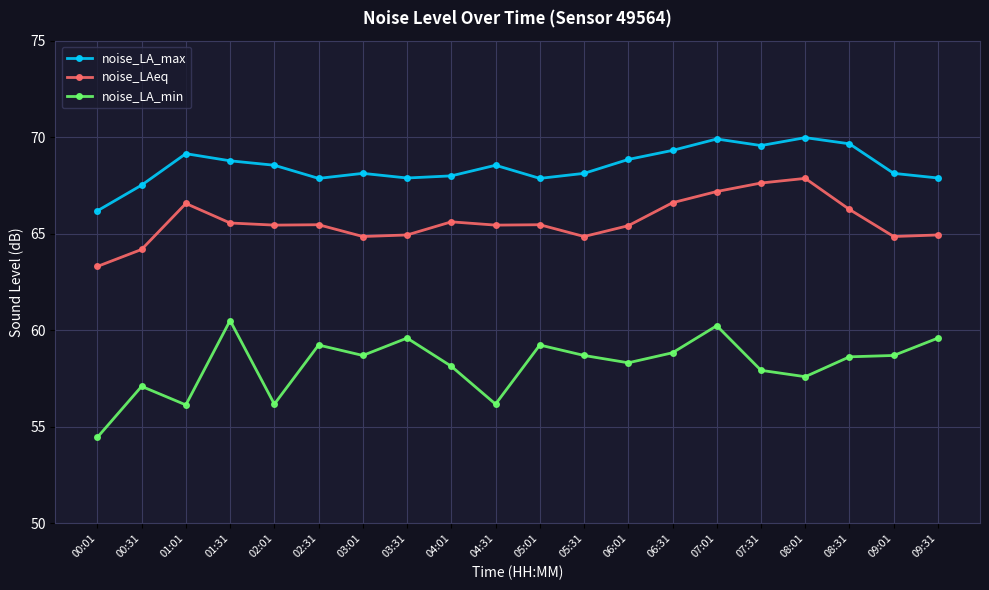

What is the value of the noise_LA_min point at the 13th from the left?

58.3